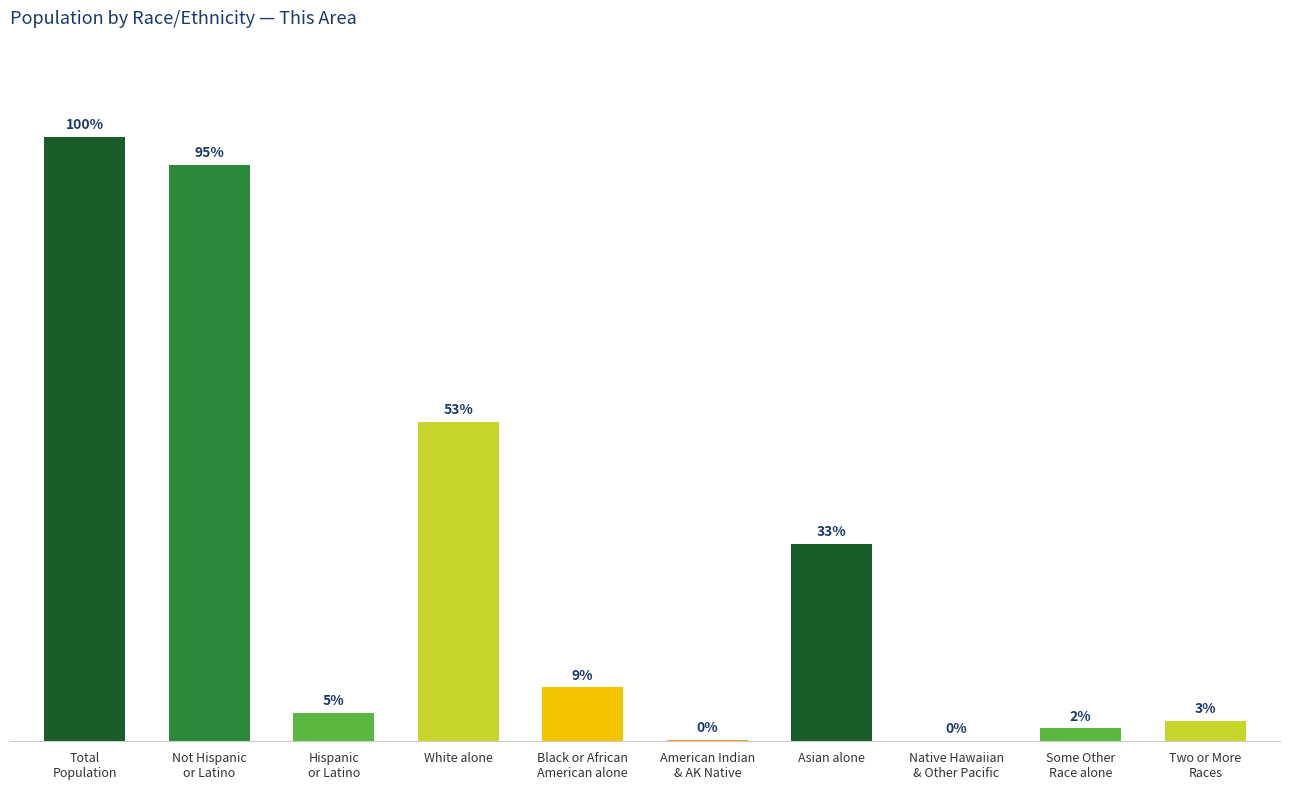

Which category has the highest value across all series?

Total
Population